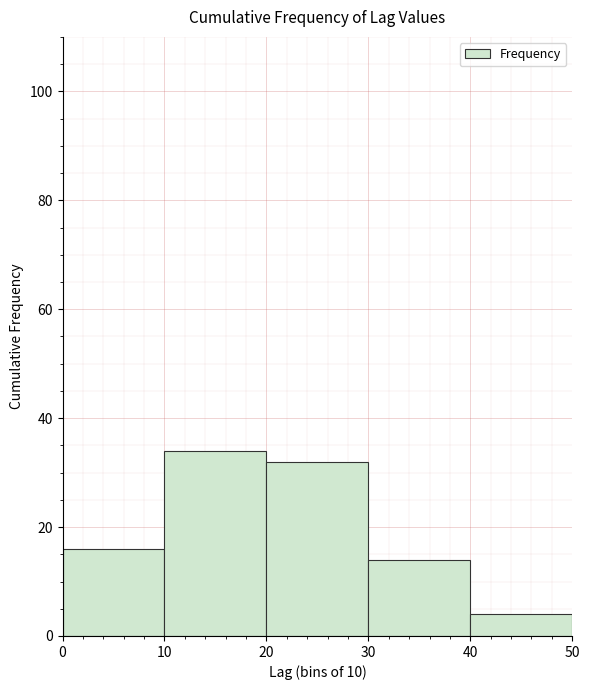

What is the height of the bar covering 20 to 30 on the x-axis? The values are not printed on the chart, so give them approximately, as read against the axis.

32